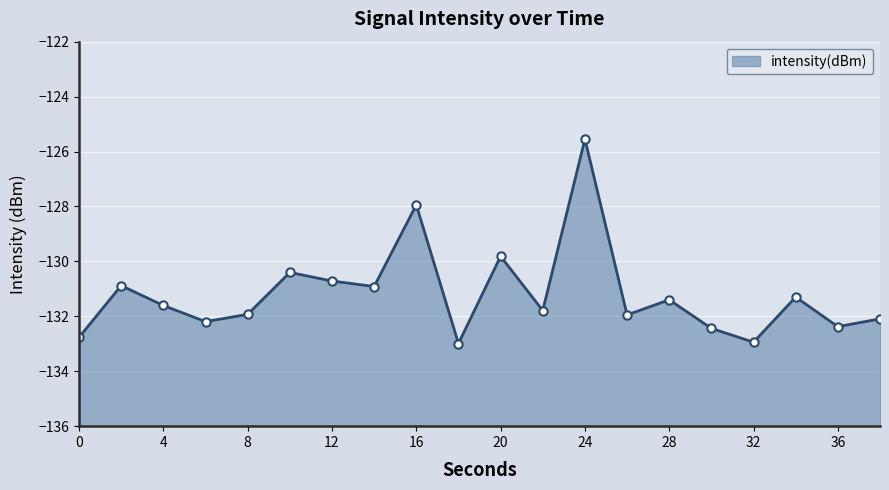

How many data points are less than -131?

13